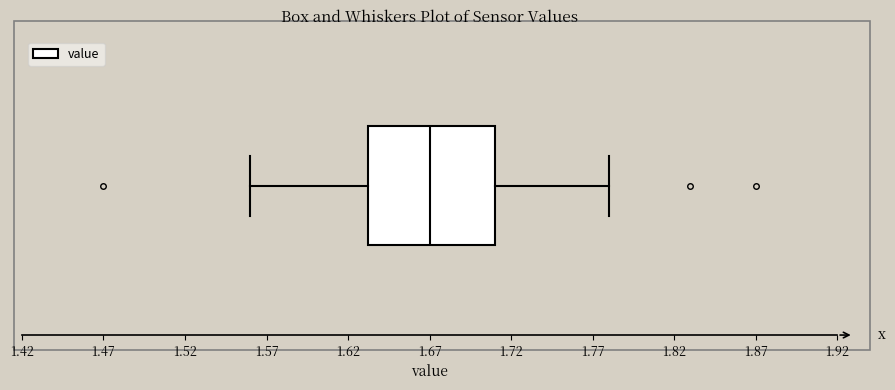

Where is the left edge of the box on the x-axis? The values are not printed on the chart, so give them approximately, as read against the axis.

1.635